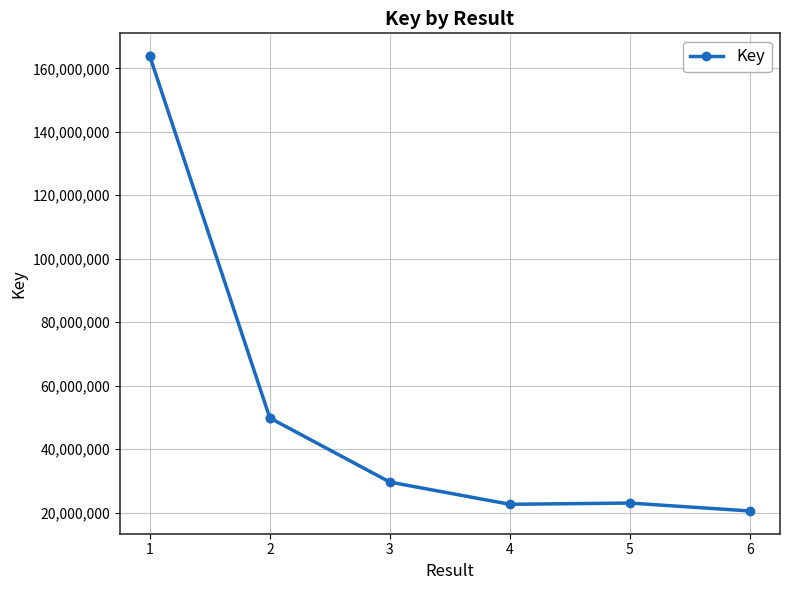

What is the average value?

65406131